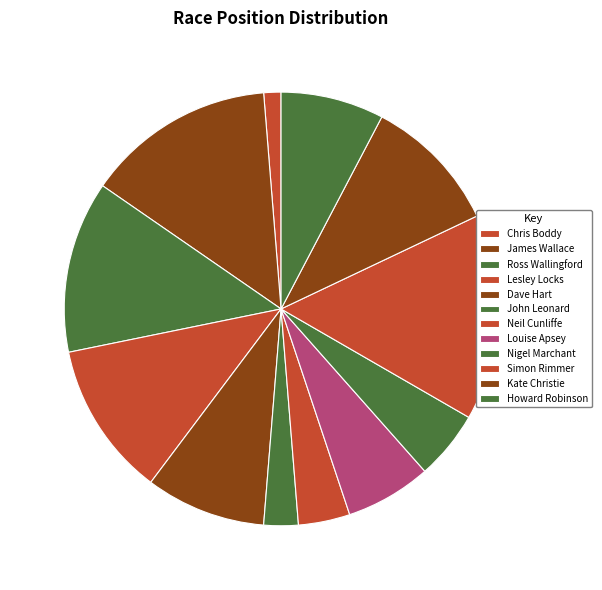

Which category has the smallest portion of the pie?

Chris Boddy